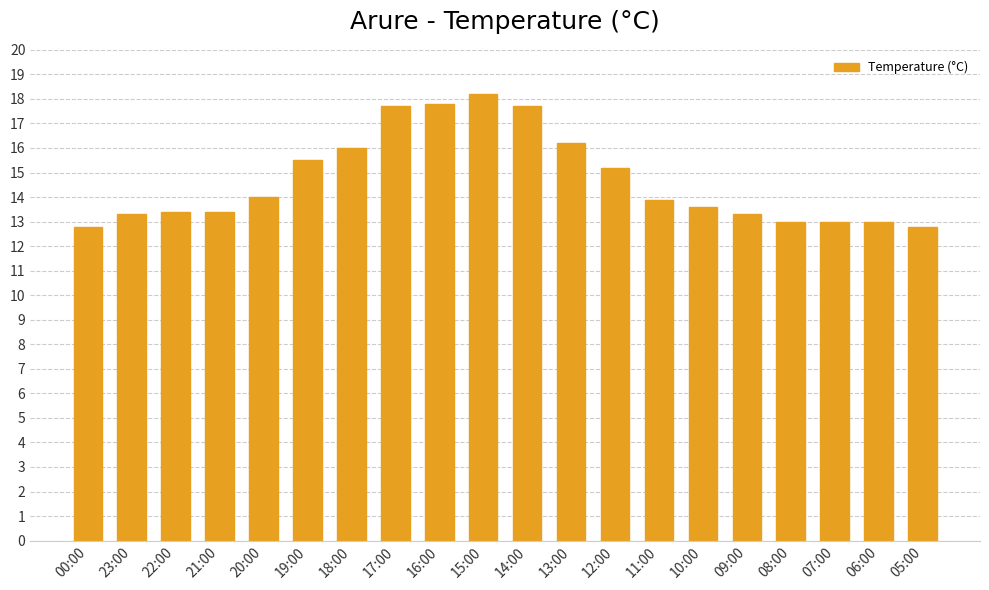

What is the maximum value shown in the chart?

18.2